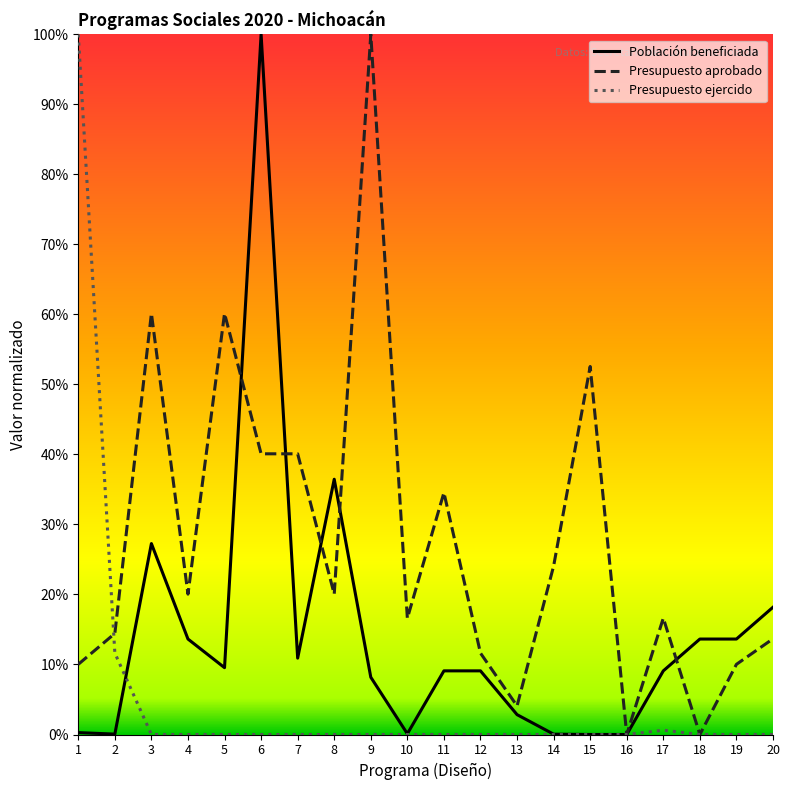

What are all the series names shown in the legend?

Población beneficiada, Presupuesto aprobado, Presupuesto ejercido